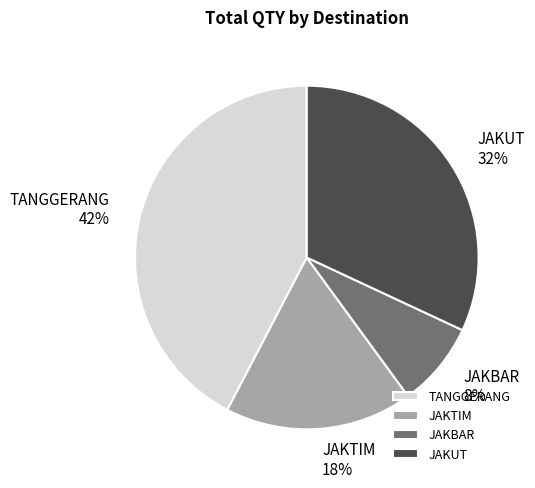

To the nearest percent, what portion does JAKUT represent?

32%